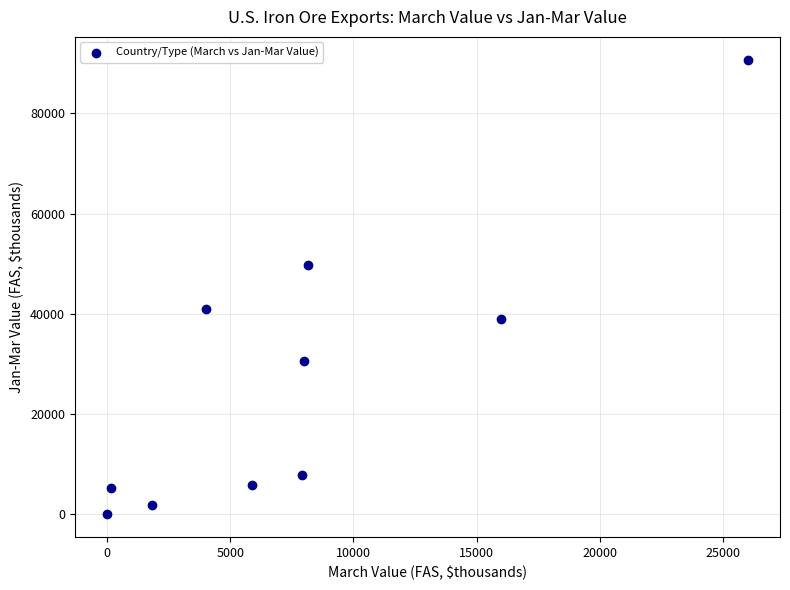

What is the range of X values (max minus min)?

25996